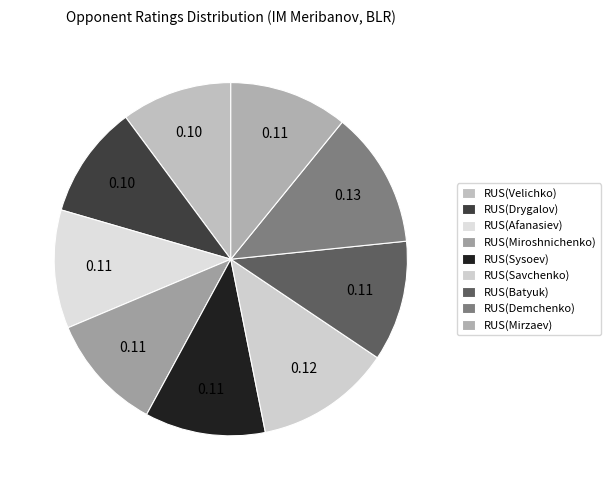

Does RUS(Afanasiev) account for over 50% of the chart?

No